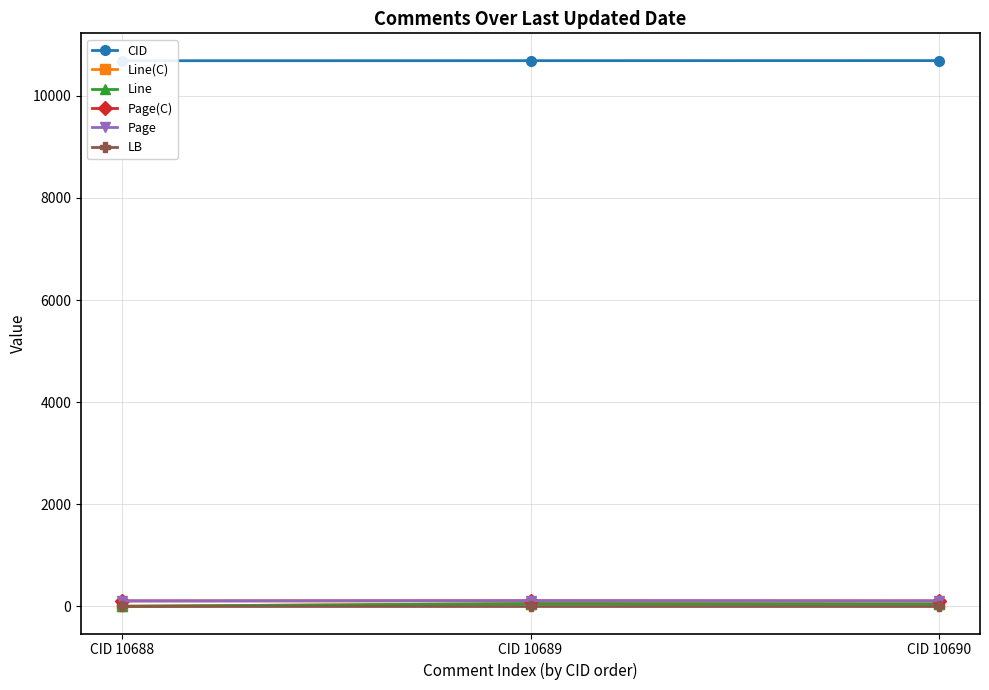

Reading right to left, what are all the values shown in this chart?

CID: 10690	10689	10688
Line(C): 47	55	4
Line: 47	55	4
Page(C): 108	111	108
Page: 108	111	108
LB: 6	6	6